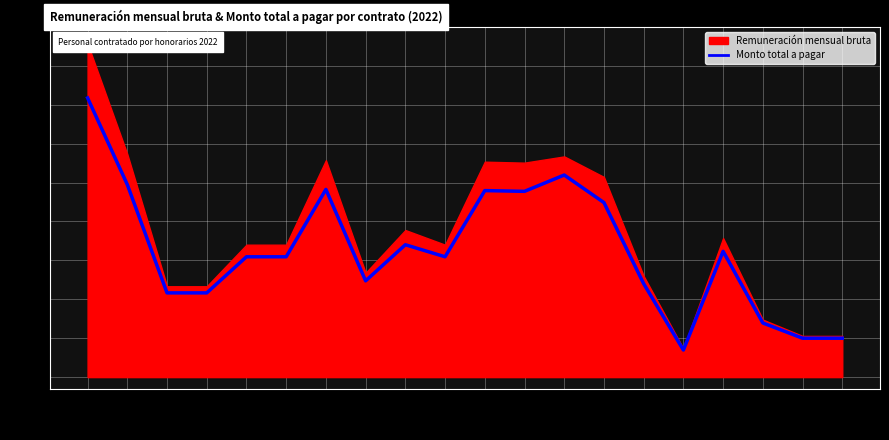

How many lines are shown in the chart?

1